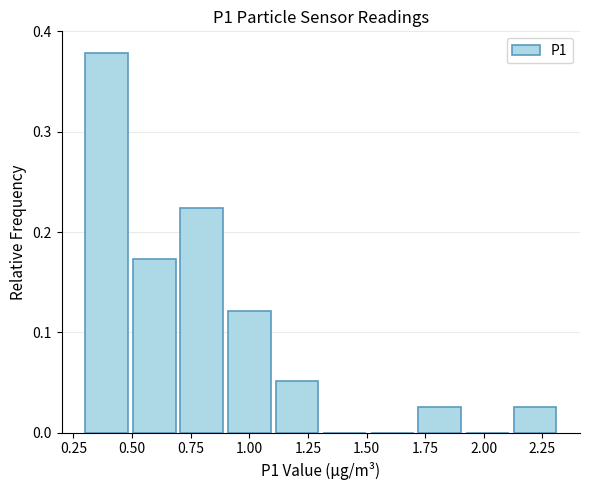

How tall is the bar that spans 0.30 to 0.50 on the x-axis? Neither the bar edges nor the heights are printed on the chart, so give them approximately, as read against the axes.

0.38